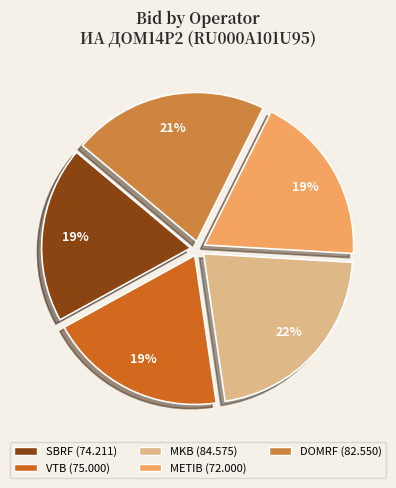

Which slice is the largest?

MKB